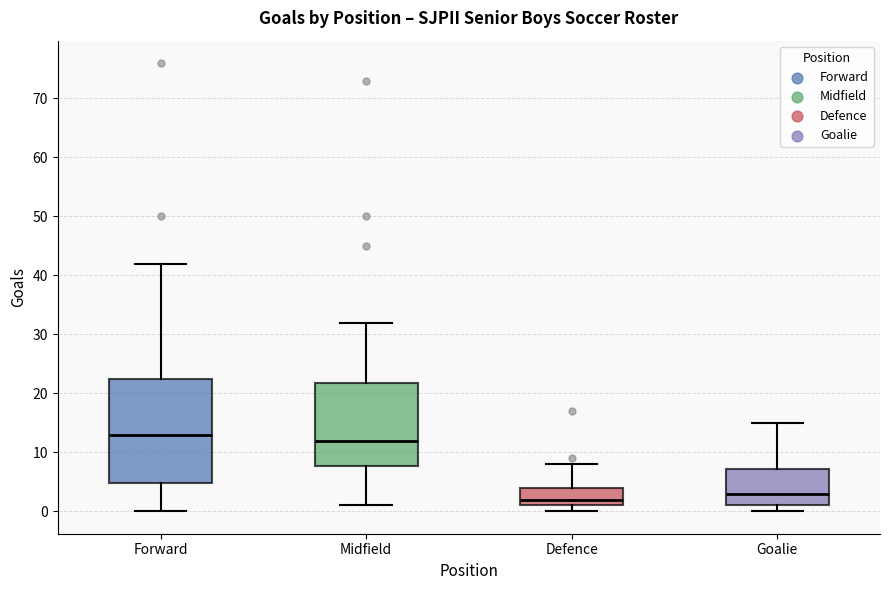

Where is the lower edge of the box for Defence on the y-axis? The values are not printed on the chart, so give them approximately, as read against the axis.

1